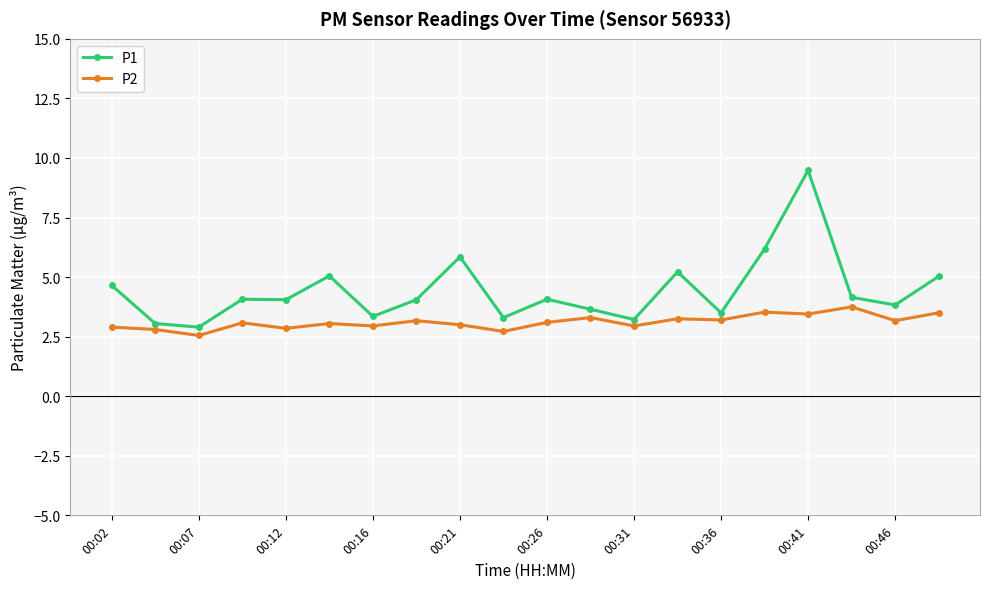

True or false: P2 and P1 cross at least once.

False